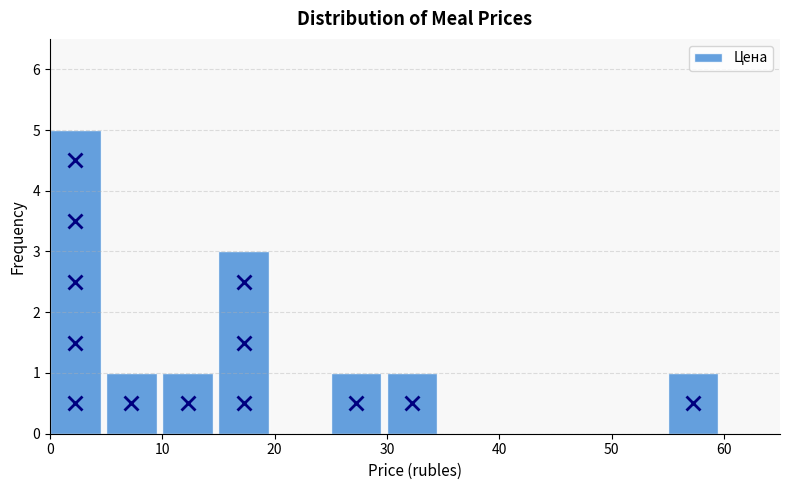

Which range on the x-axis has the tallest bar?

0 to 5